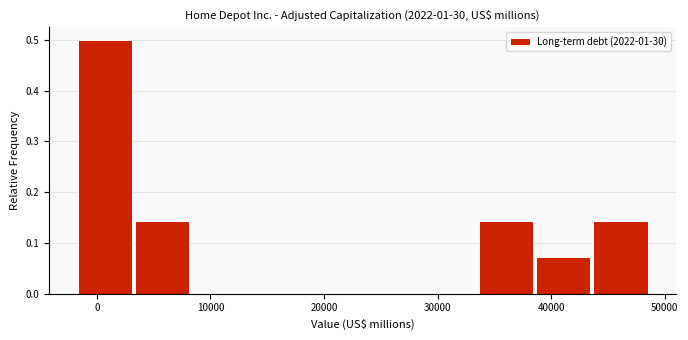

Which range on the x-axis has the tallest bar?

-2000 to 3000